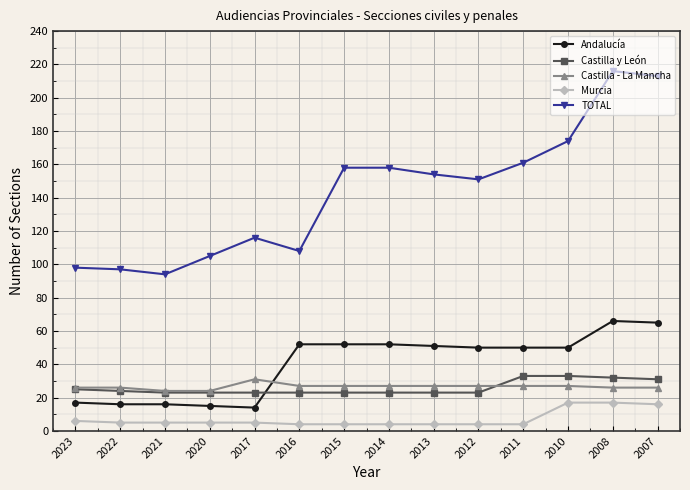

What is the spread (max minus min) of values at 2010?

157